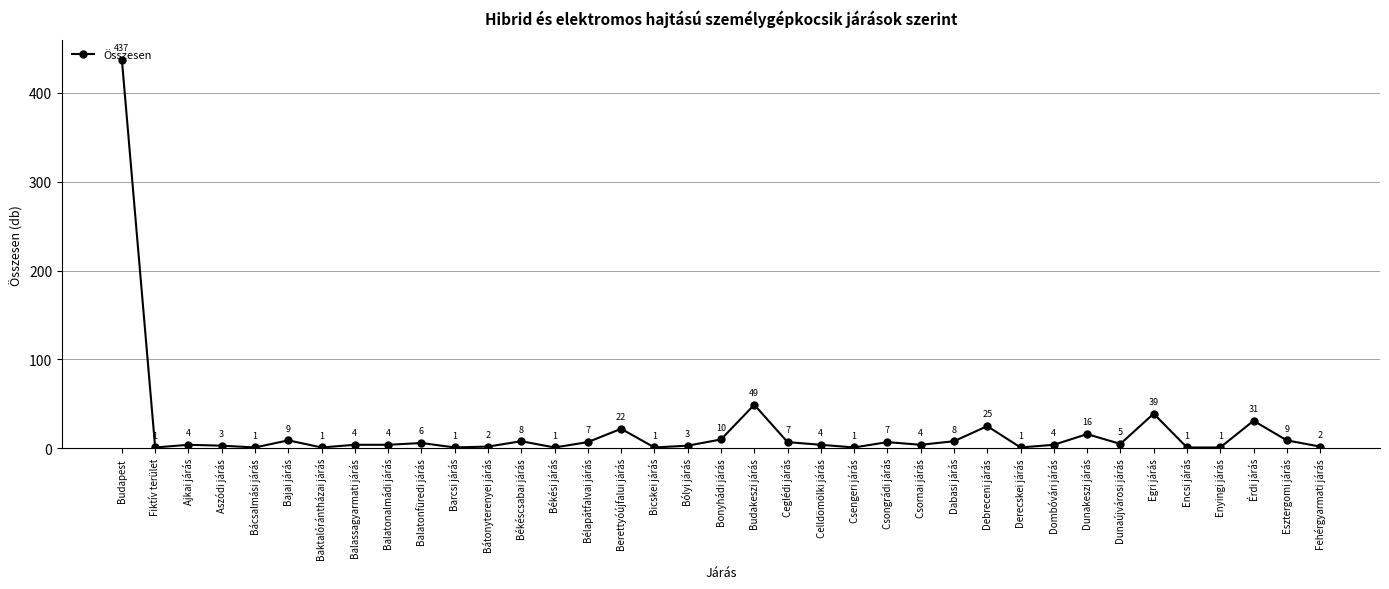

Is it true that the value at Bonyhádi járás is 10?

True